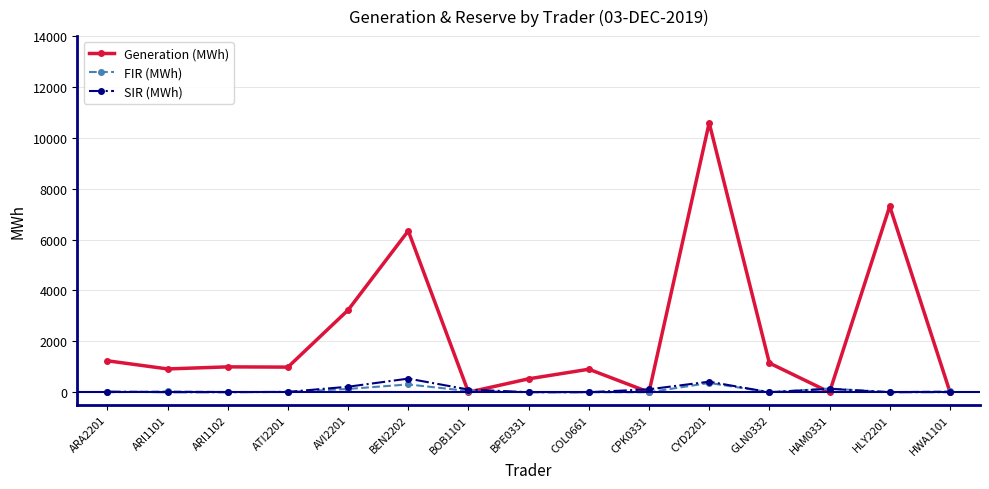

At which label is Generation (MWh) closest to 5294?

BEN2202